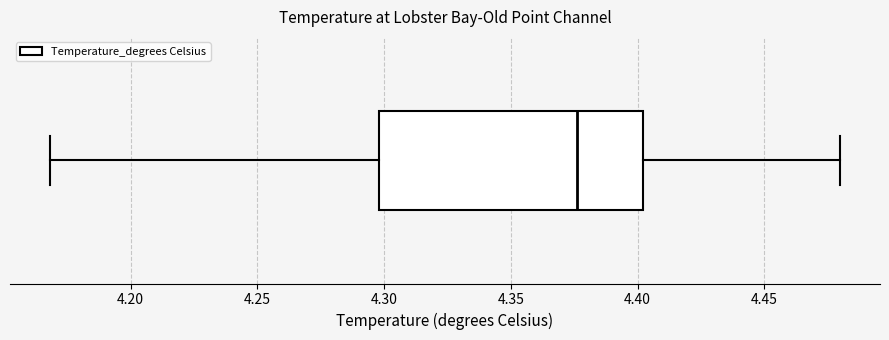

Read this box plot against the x-axis: the position of the median line, the range covered by the box, and the ends of both whiskers. The values are not printed on the chart, so give them approximately, as read against the axis.

median 4.375, box 4.300 to 4.400, whiskers 4.170 to 4.480